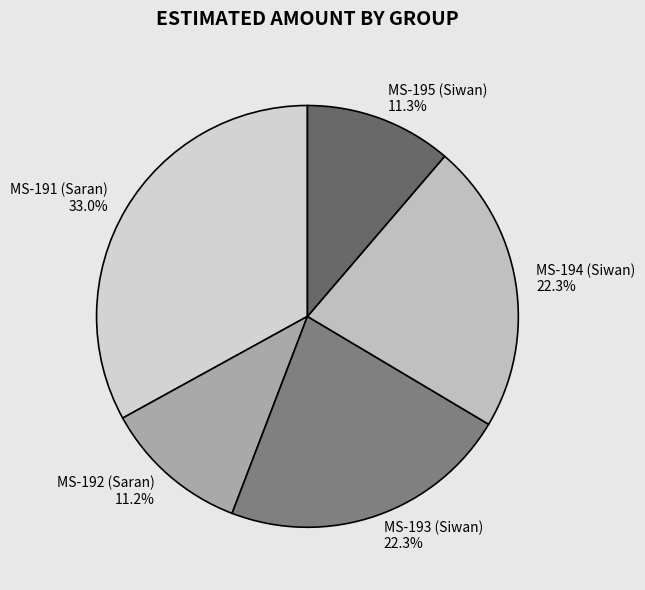

What percentage is the MS-194 (Siwan) slice, to the nearest percent?

22%